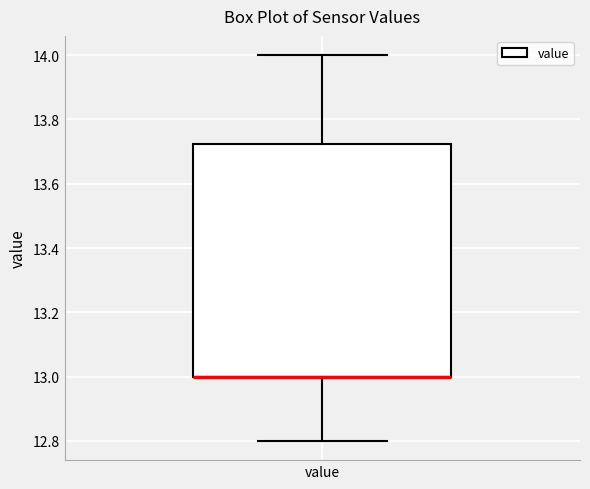

Read this box plot against the y-axis: the position of the median line, the range covered by the box, and the ends of both whiskers. The values are not printed on the chart, so give them approximately, as read against the axis.

median 13.00 (drawn on the box's lower edge), box 13.00 to 13.72, whiskers 12.80 to 14.00